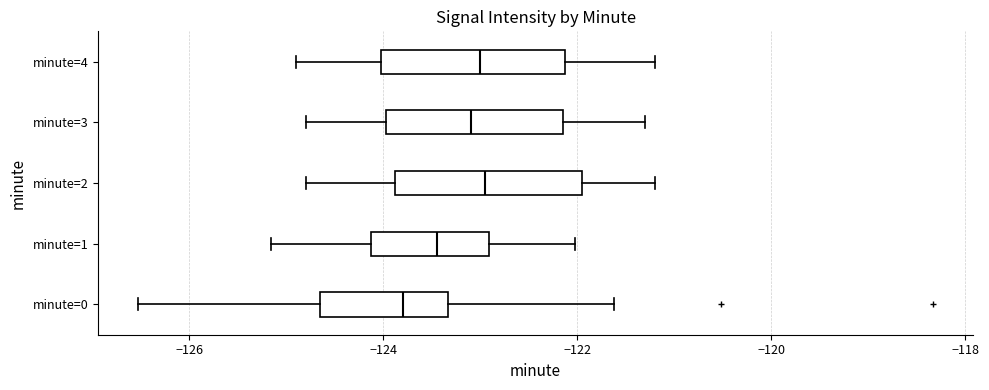

Reading bottom to top, read every box against the x-axis: the position of its median line, the range the box covers, and the ends of its whiskers. The values are not printed on the chart, so give them approximately, as read against the axis.

minute=0: median -123.8, box -124.6 to -123.4, whiskers -126.6 to -121.6
minute=1: median -123.4, box -124.2 to -123.0, whiskers -125.2 to -122.0
minute=2: median -123.0, box -123.8 to -122.0, whiskers -124.8 to -121.2
minute=3: median -123.0, box -124.0 to -122.2, whiskers -124.8 to -121.2
minute=4: median -123.0, box -124.0 to -122.2, whiskers -124.8 to -121.2